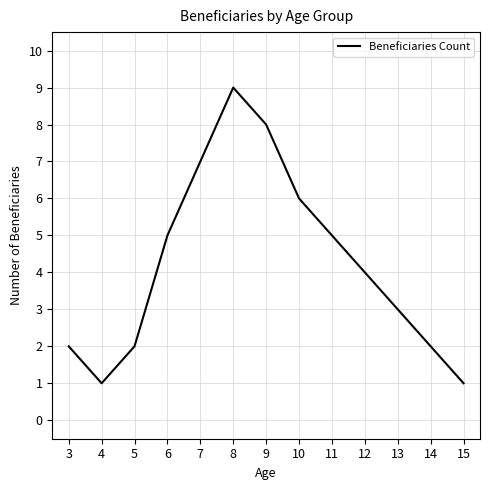

What is the average value?

4